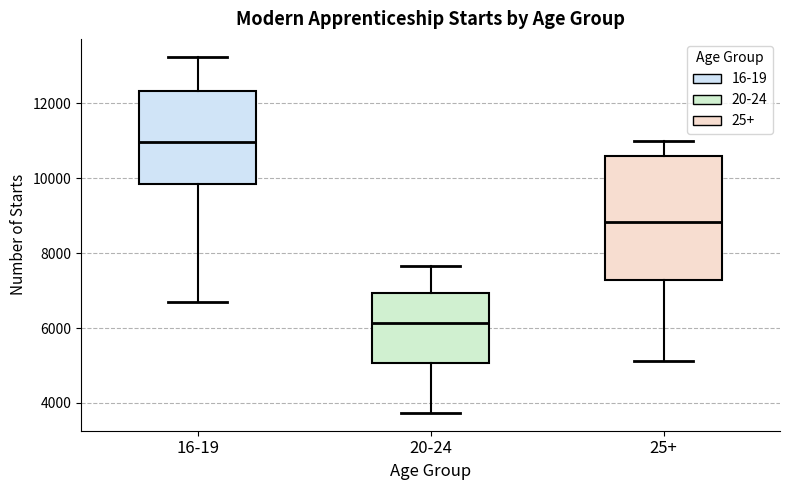

Which box is the tallest, from its lower edge to its upper edge?

25+